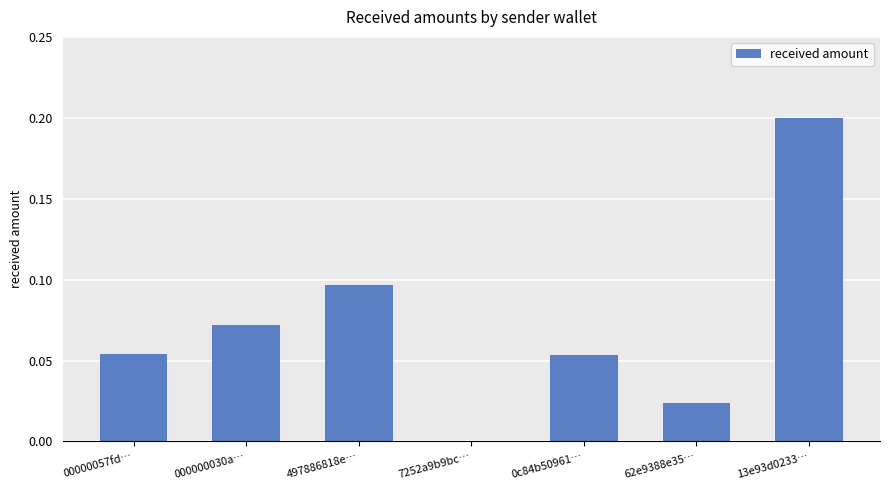

What is the change in value from 62e9388e35… to 13e93d0233…?

+0.2